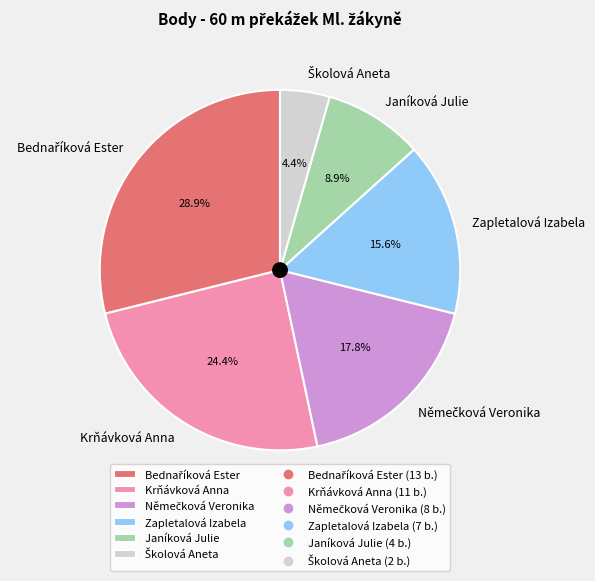

What percentage is NOT represented by Zapletalová Izabela?

84.4%